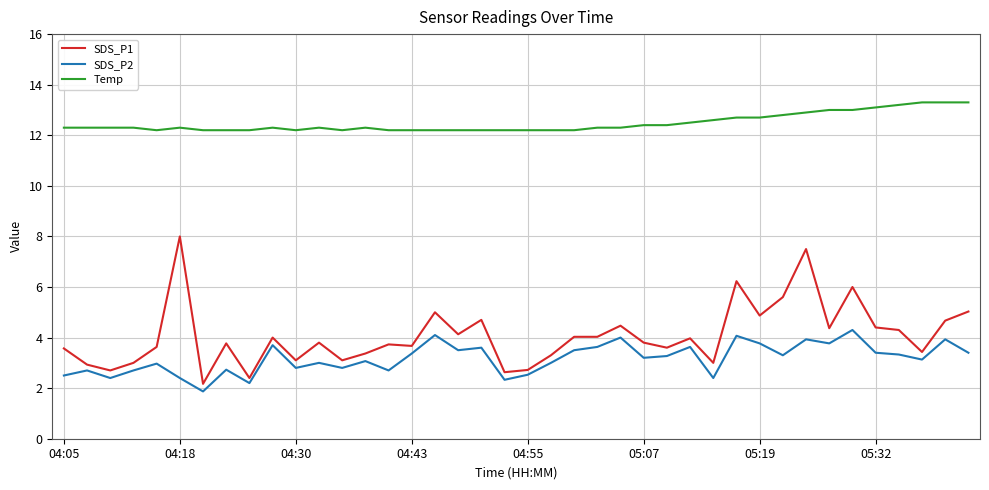

What is the lowest value of the SDS_P2 series?

1.9